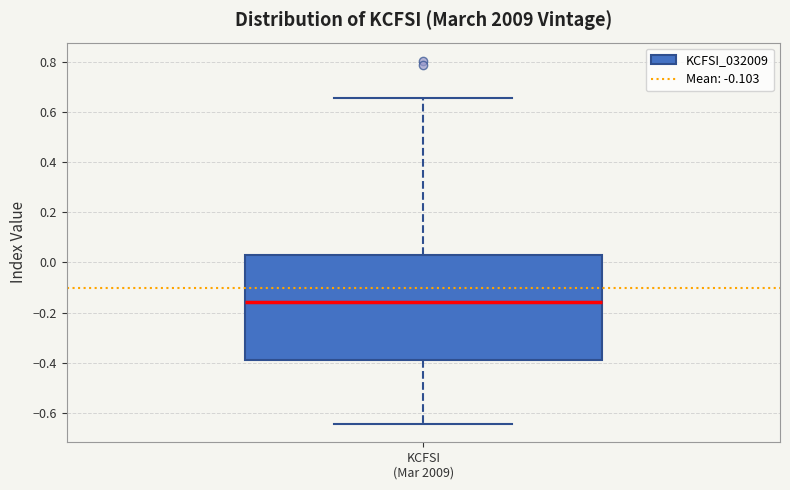

Transcribe this box plot: give where the median line is, the range the box spans, and where the two whiskers end, as read against the y-axis. The values are not printed on the chart, so give them approximately, as read against the axis.

median -0.16, box -0.38 to 0.04, whiskers -0.64 to 0.66